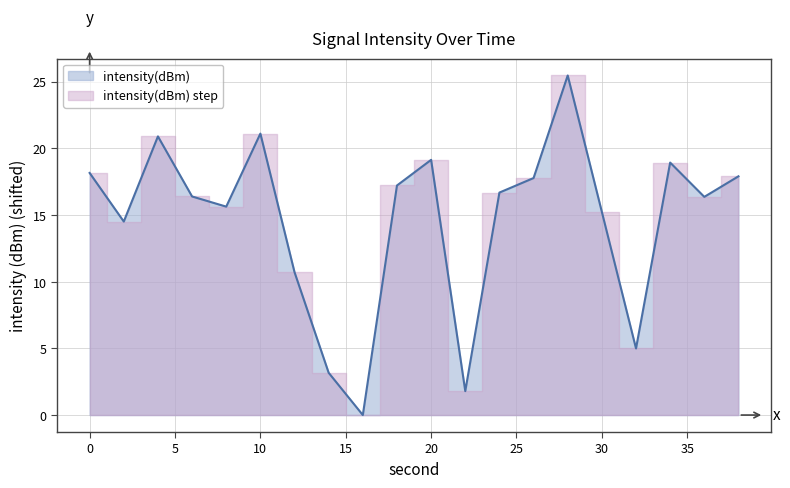

Which label corresponds to the smallest value in the chart?

16